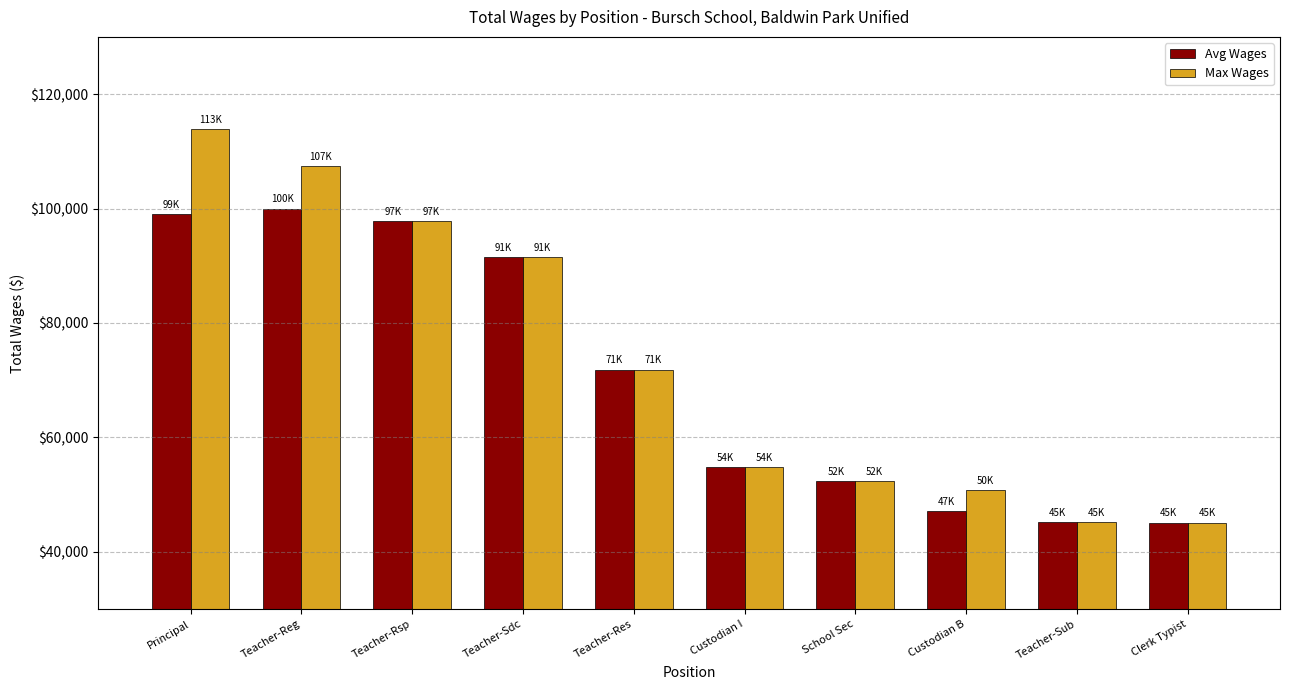

At how many categories does at least one series exceed 57161?

5